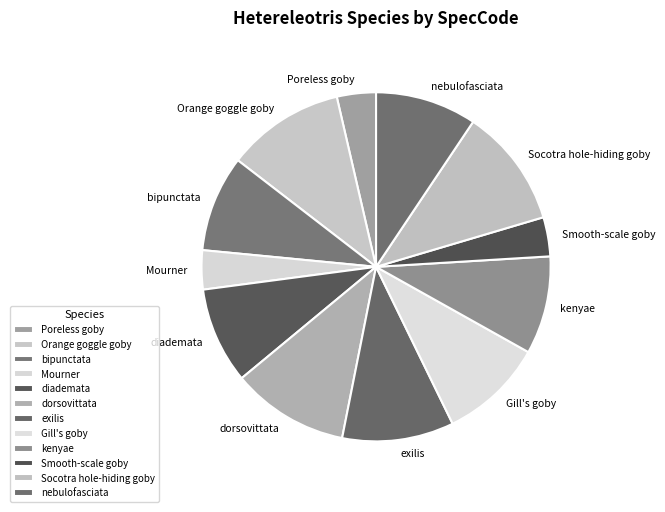

Is it true that bipunctata is 2% of the pie?

False